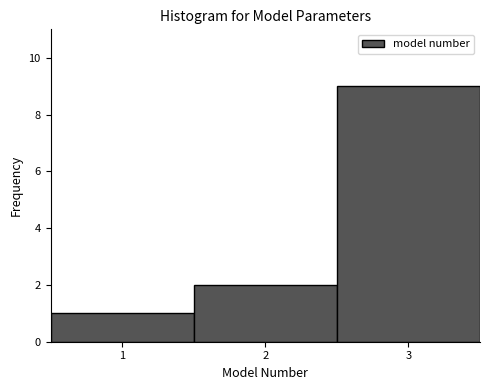

Reading left to right, list every bar in this chart as the range it spans on the x-axis followed by its height. The values are not printed on the chart, so give them approximately, as read against the axis.

0.5 to 1.5: 1
1.5 to 2.5: 2
2.5 to 3.5: 9